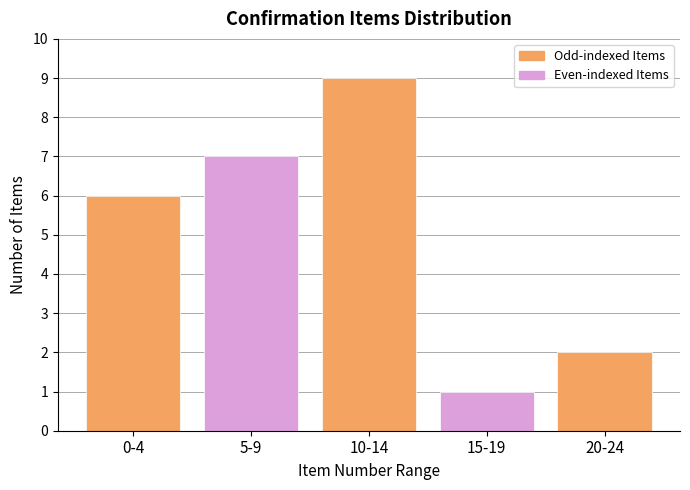

Reading left to right, transcribe all the data shown in this chart.

0-4=6	5-9=7	10-14=9	15-19=1	20-24=2